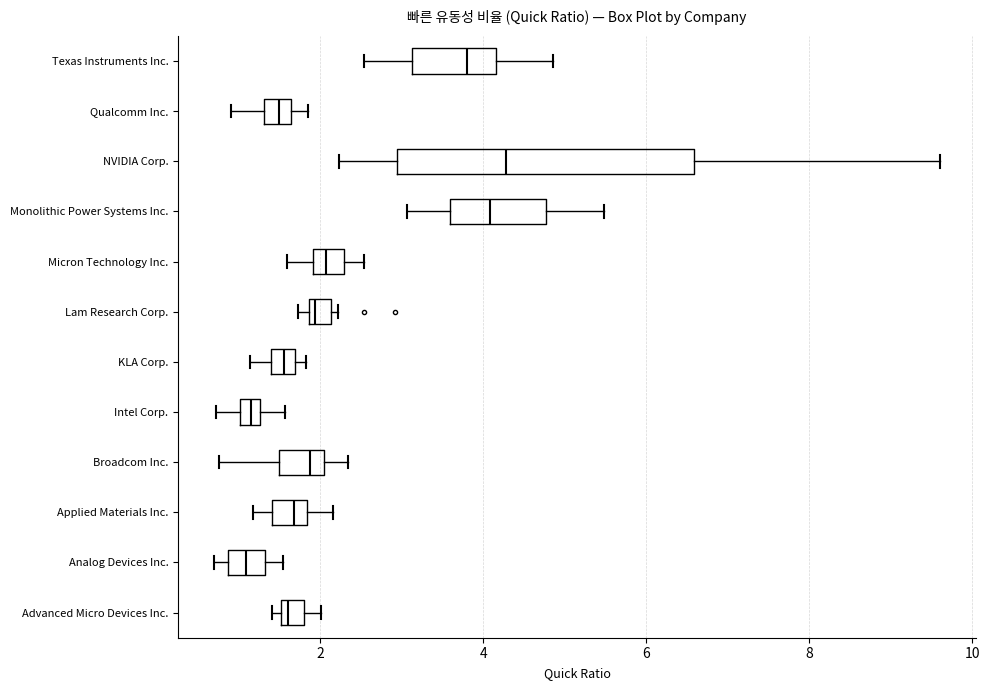

Which box is the widest, from its left edge to its right edge?

NVIDIA Corp.